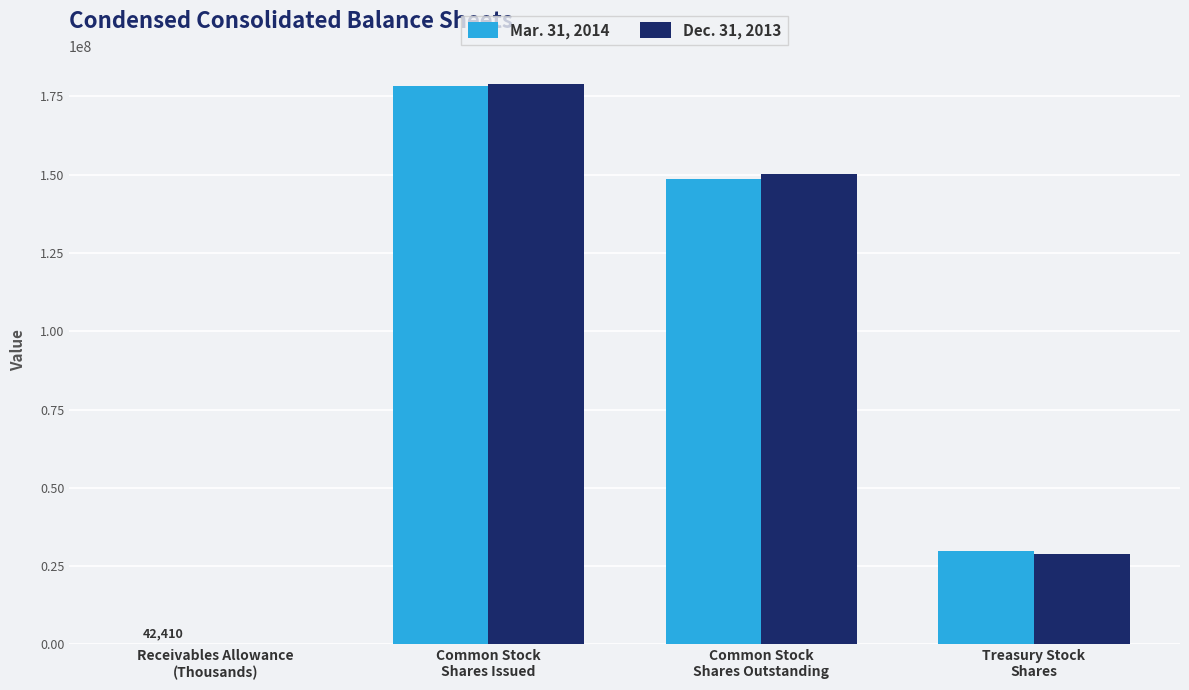

What value does the Dec. 31, 2013 series have at Common Stock
Shares Issued, to the nearest 100?

179030000